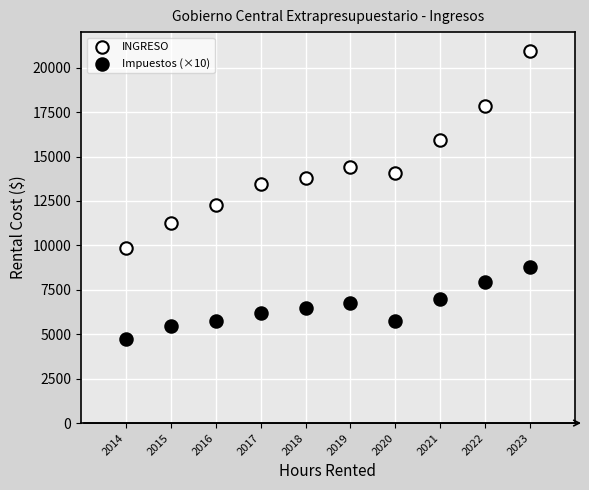

What are all the series names shown in the legend?

INGRESO, Impuestos (×10)